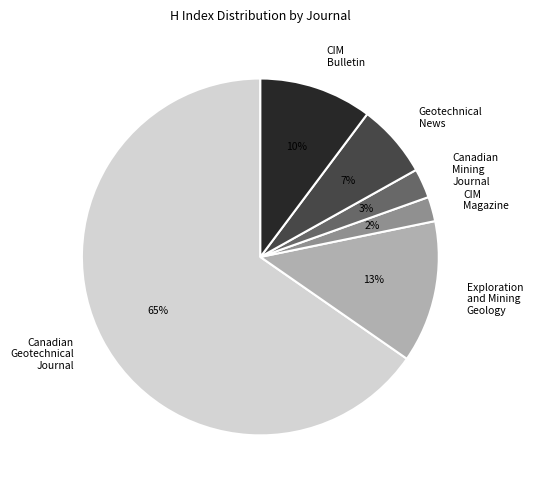

Is there any slice that represents more than half of the pie?

Yes